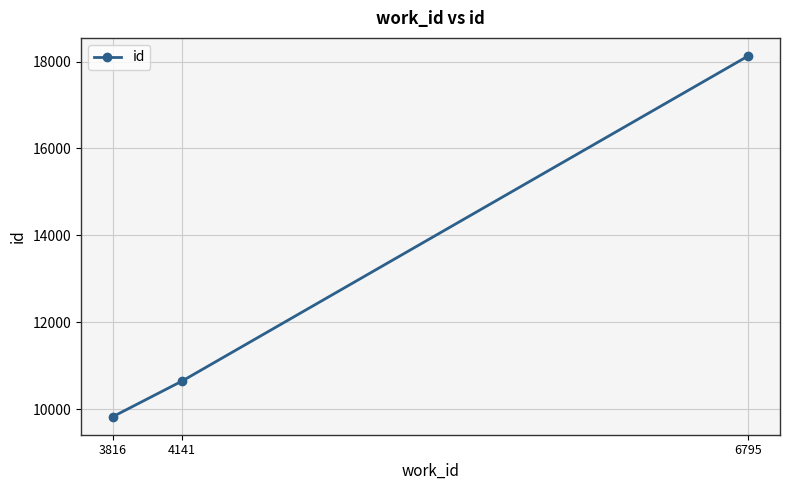

Reading left to right, transcribe all the data shown in this chart.

9825	10646	18130